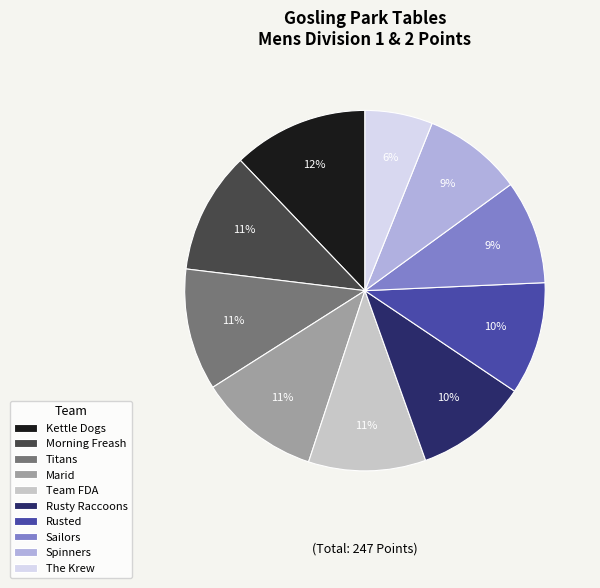

Which has a higher value, The Krew or Sailors?

Sailors